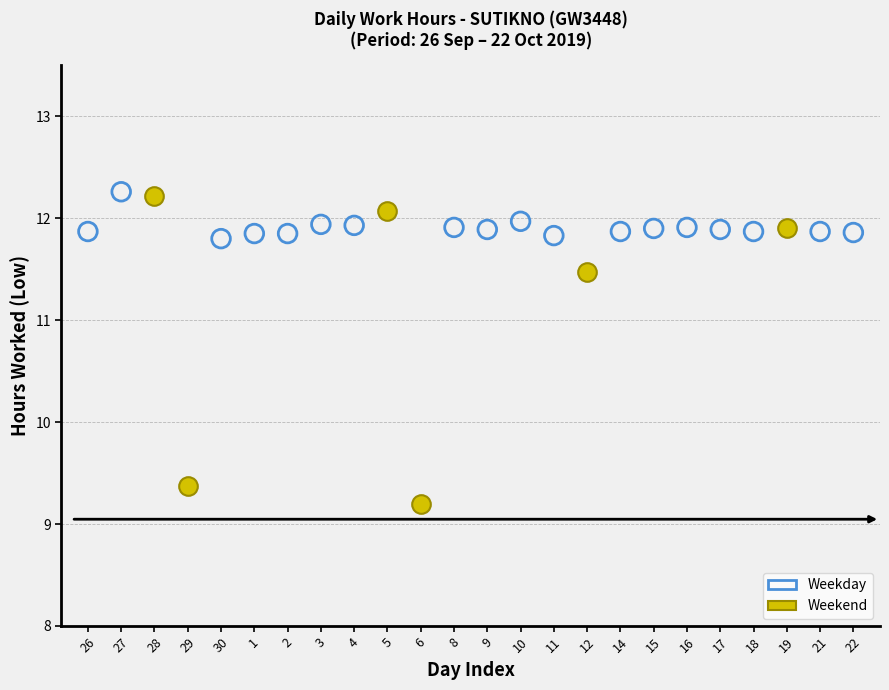

Which series has the largest Y range (max minus min)?

Weekend